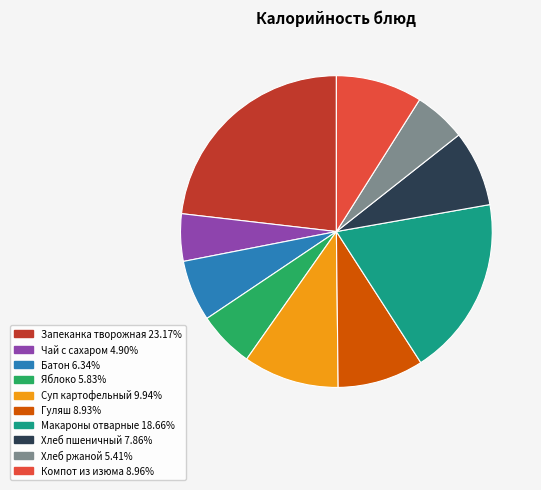

Which category has the smallest portion of the pie?

Чай с сахаром